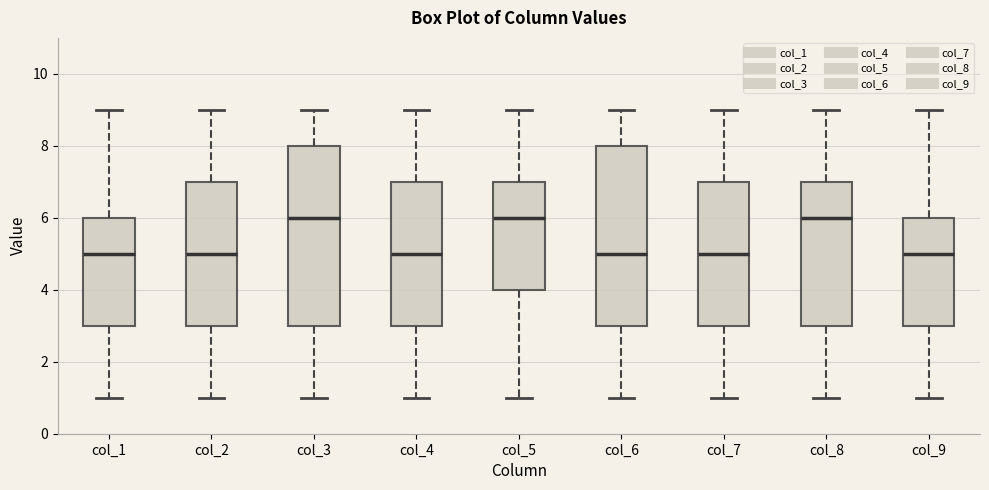

Where does the lower whisker of the box for col_4 end on the y-axis? The values are not printed on the chart, so give them approximately, as read against the axis.

1